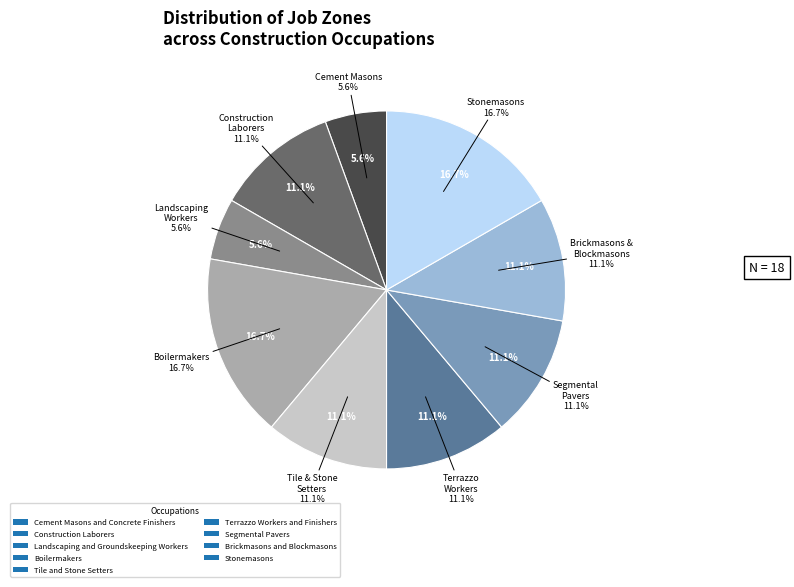

Is the sum of Tile and Stone Setters and Construction Laborers greater than half?

No